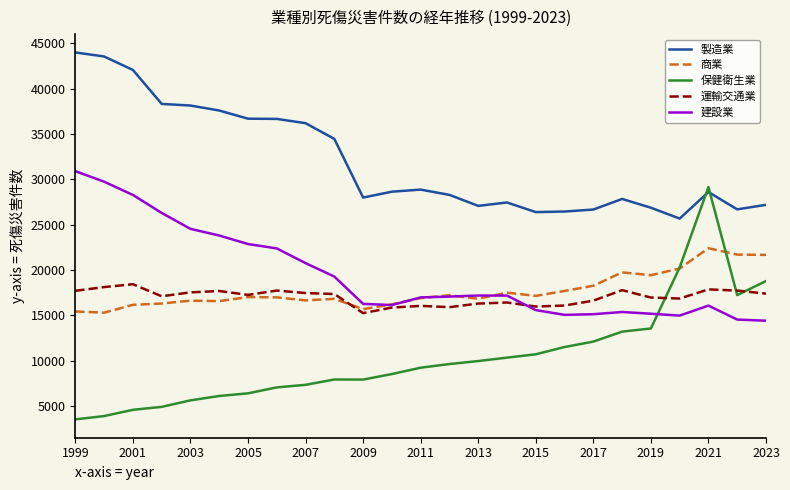

How many distinct data groups are displayed?

5